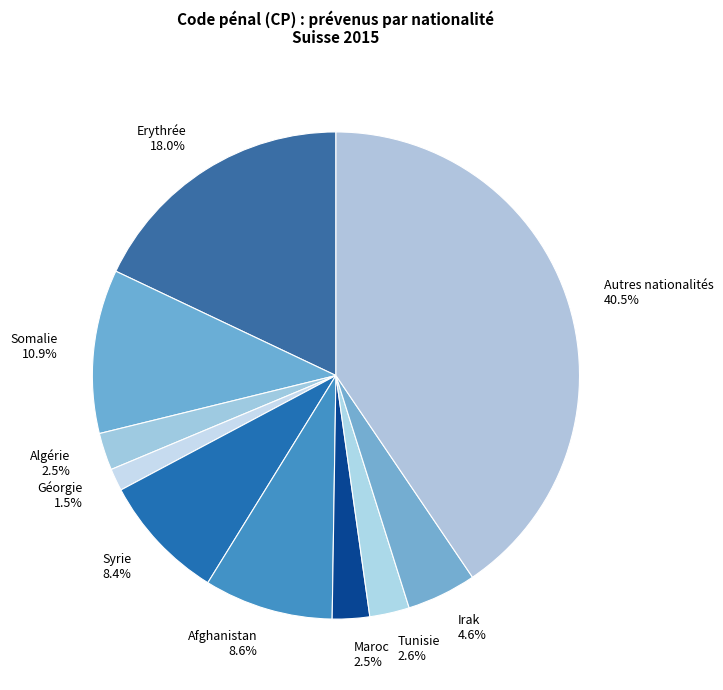

Between Autres nationalités and Erythrée, which is larger?

Autres nationalités